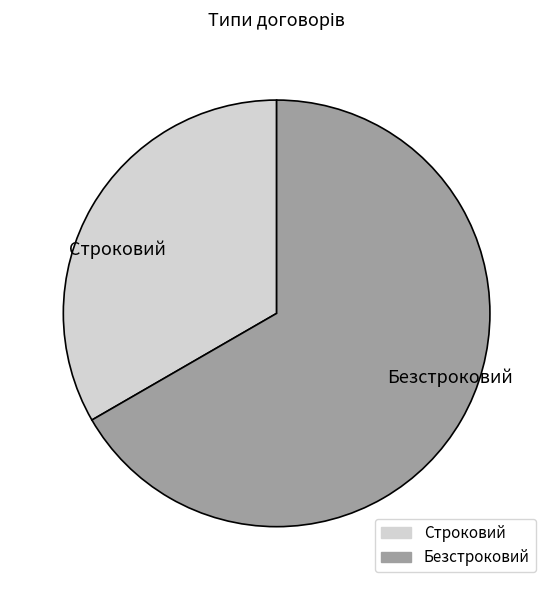

What is the smallest slice in the pie chart?

Строковий